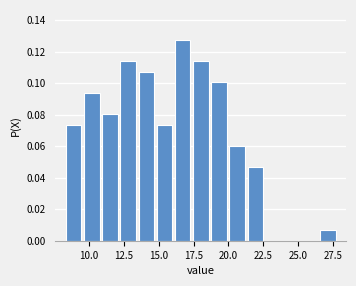

Read against the x-axis, roughly where is the centre of the tallest bar?

16.5